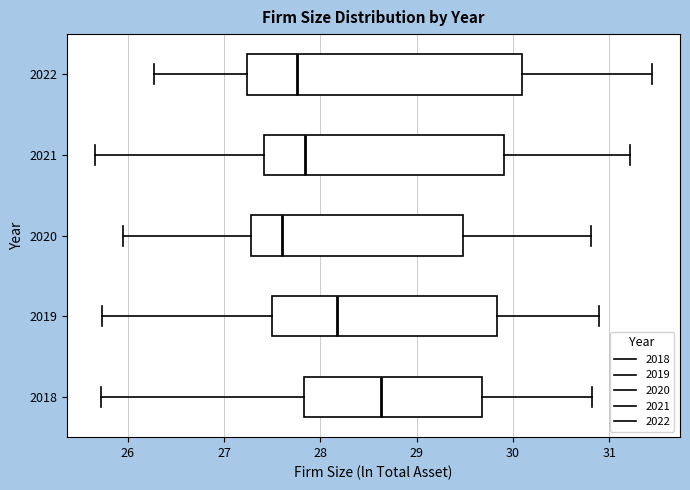

Which box has the furthest to the right median line?

2018